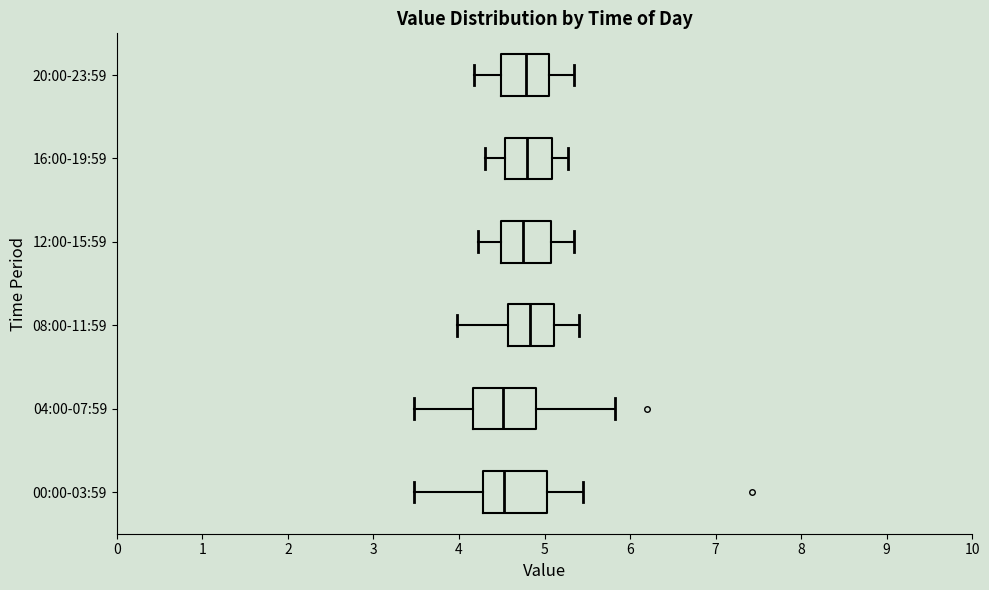

Reading bottom to top, transcribe this box plot: for each box, give where its median line is, the range the box spans, and where its two whiskers end, as read against the x-axis. The values are not printed on the chart, so give them approximately, as read against the axis.

00:00-03:59: median 4.5, box 4.3 to 5.0, whiskers 3.5 to 5.5
04:00-07:59: median 4.5, box 4.2 to 4.9, whiskers 3.5 to 5.8
08:00-11:59: median 4.8, box 4.6 to 5.1, whiskers 4.0 to 5.4
12:00-15:59: median 4.8, box 4.5 to 5.1, whiskers 4.2 to 5.4
16:00-19:59: median 4.8, box 4.5 to 5.1, whiskers 4.3 to 5.3
20:00-23:59: median 4.8, box 4.5 to 5.1, whiskers 4.2 to 5.4